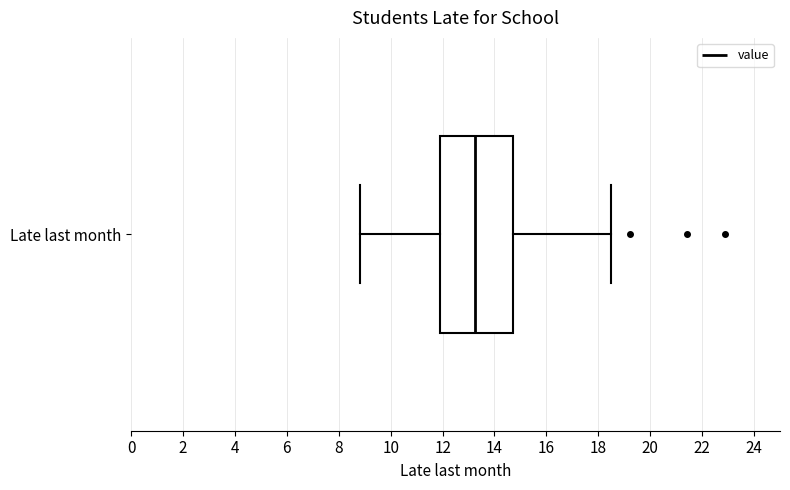

Where does the left whisker of the box for Late last month end on the x-axis? The values are not printed on the chart, so give them approximately, as read against the axis.

8.8